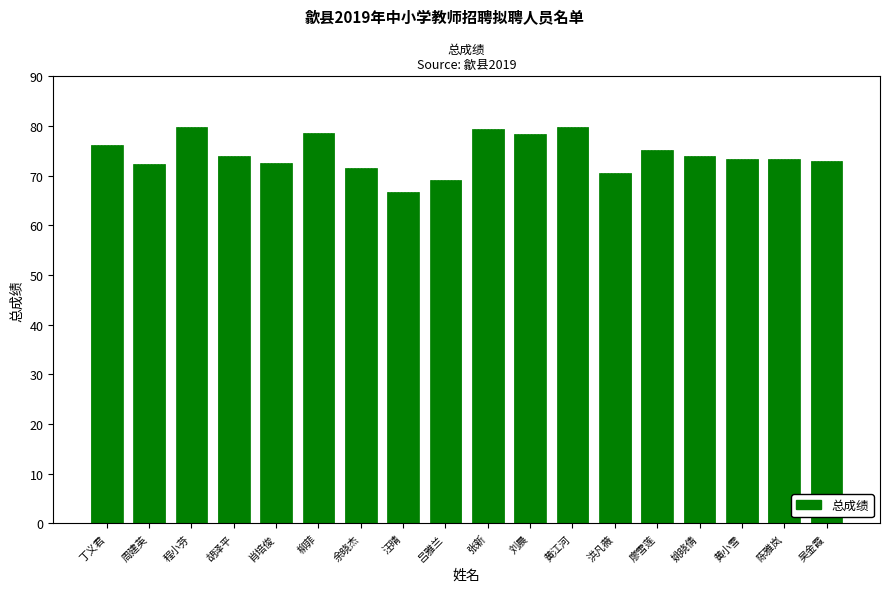

Does the chart contain stacked bars?

No